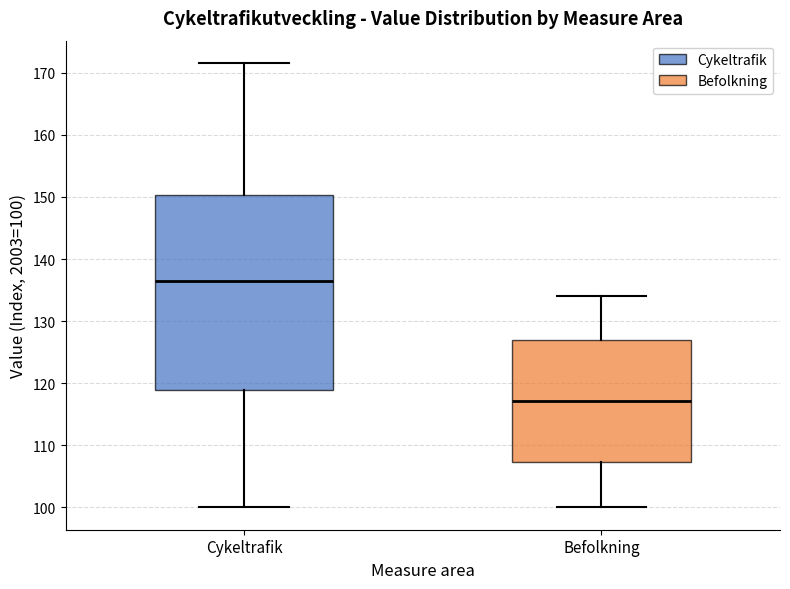

Where does the lower whisker of the box for Cykeltrafik end on the y-axis? The values are not printed on the chart, so give them approximately, as read against the axis.

100